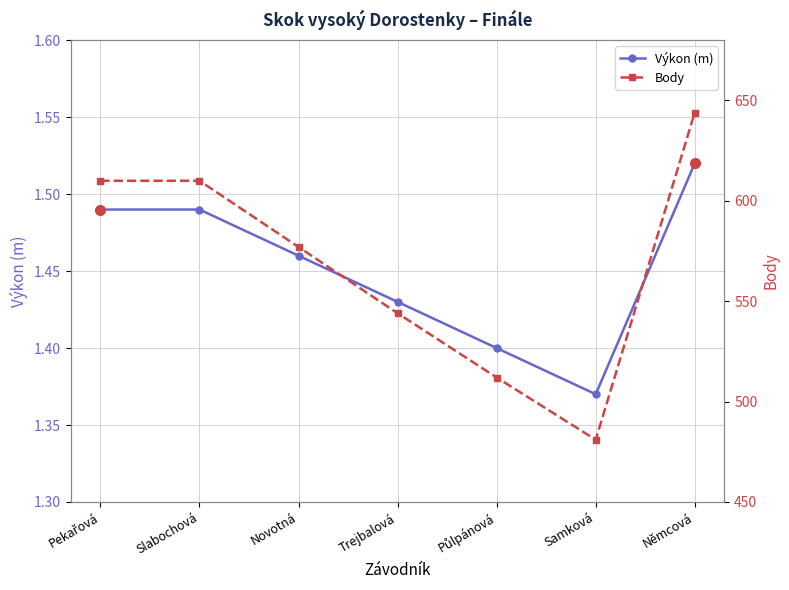

True or false: Výkon (m) has more than 2 interior local peaks.

False